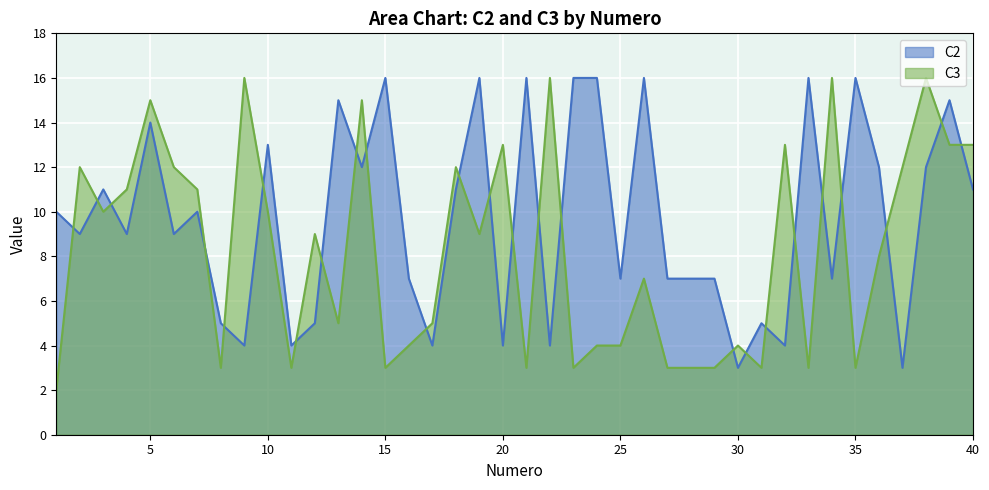

Rank the series at 36 from highest to lowest value.

C2, C3